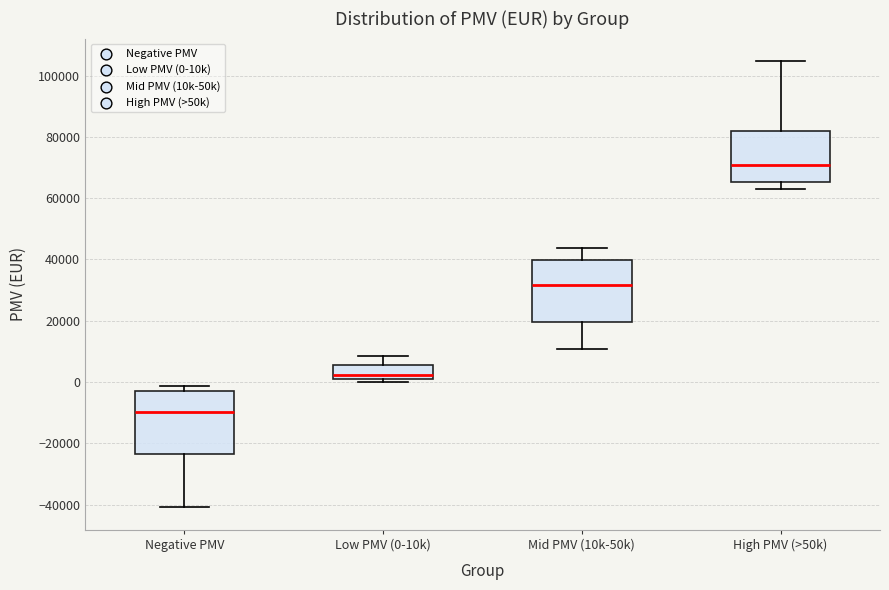

Where is the lower edge of the box for Negative PMV on the y-axis? The values are not printed on the chart, so give them approximately, as read against the axis.

-24000